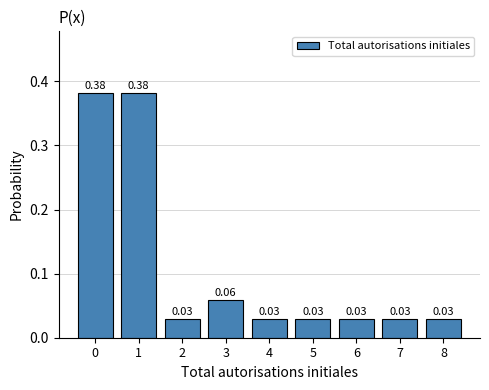

Reading left to right, transcribe this chart: for each bar, give the range it covers on the x-axis and its height.

-0.5 to 0.5: 0.38
0.5 to 1.5: 0.38
1.5 to 2.5: 0.03
2.5 to 3.5: 0.06
3.5 to 4.5: 0.03
4.5 to 5.5: 0.03
5.5 to 6.5: 0.03
6.5 to 7.5: 0.03
7.5 to 8.5: 0.03